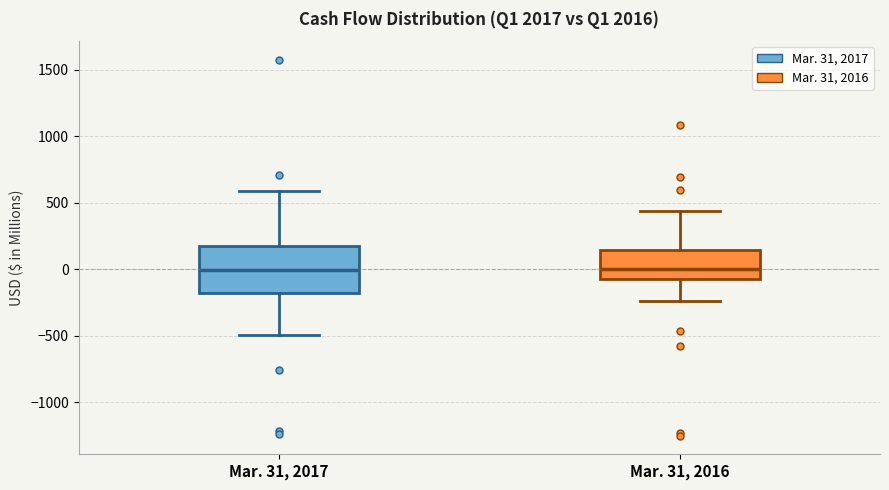

Which box is the tallest, from its lower edge to its upper edge?

Mar. 31, 2017